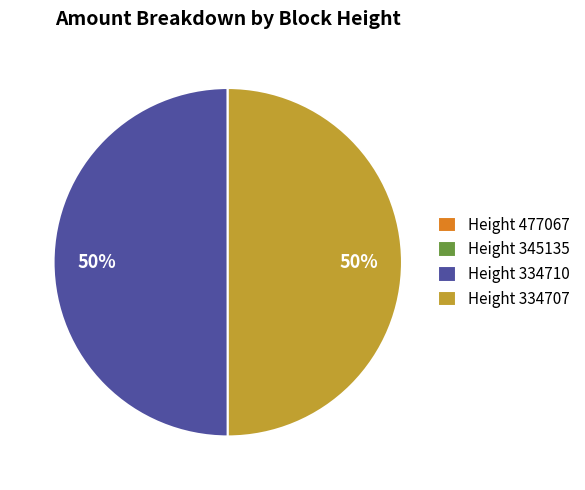

To the nearest percent, what percentage of the pie is Height 334707?

50%